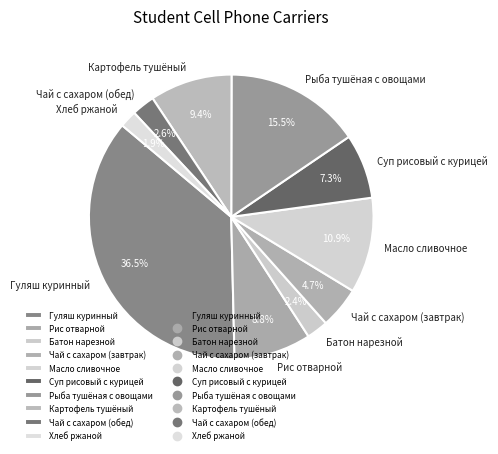

How many segments does this pie chart have?

10